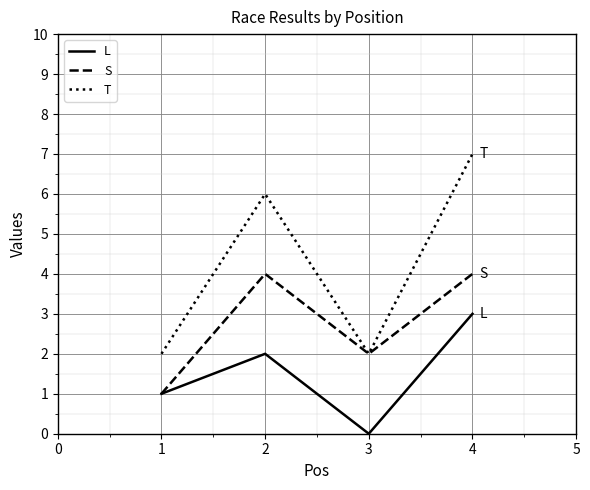

At which category does T reach its first local peak?

2